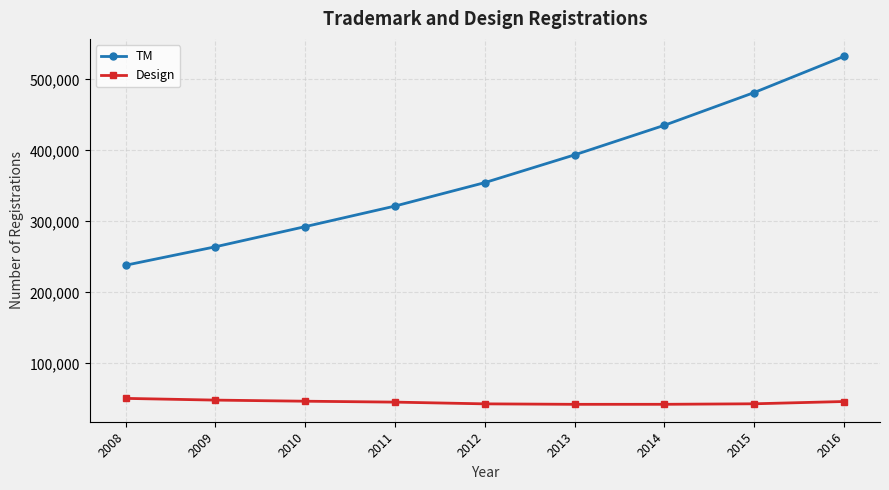

What is the total value across all series at 2013?

436172